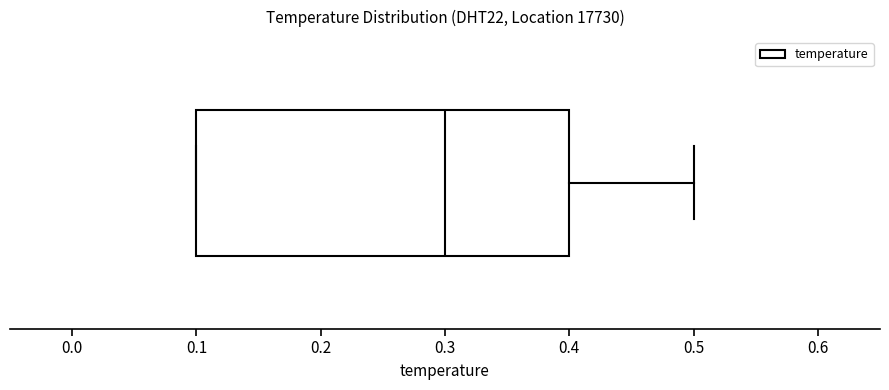

Read this box plot against the x-axis: the position of the median line, the range covered by the box, and the ends of both whiskers. The values are not printed on the chart, so give them approximately, as read against the axis.

median 0.3, box 0.1 to 0.4, whiskers 0.1 to 0.5